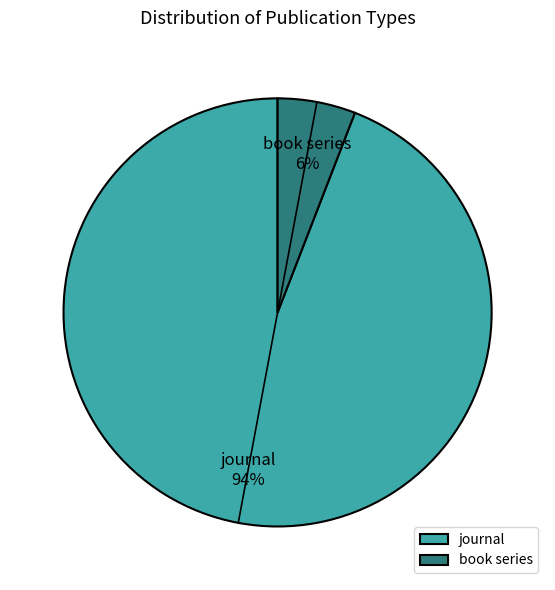

Is the sum of journal and book series greater than half?

Yes